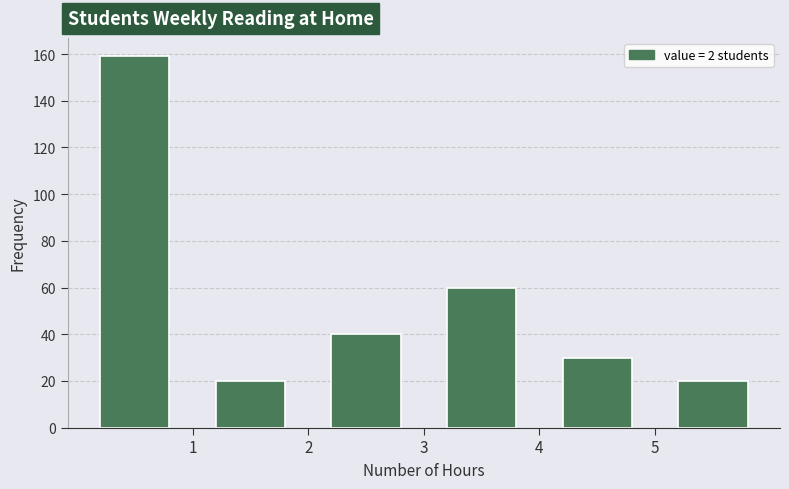

Reading left to right, transcribe this chart: for each bar, give the range it covers on the x-axis and its height. The values are not printed on the chart, so give them approximately, as read against the axis.

0 to 1: 160
1 to 2: 20
2 to 3: 40
3 to 4: 60
4 to 5: 30
5 to 6: 20